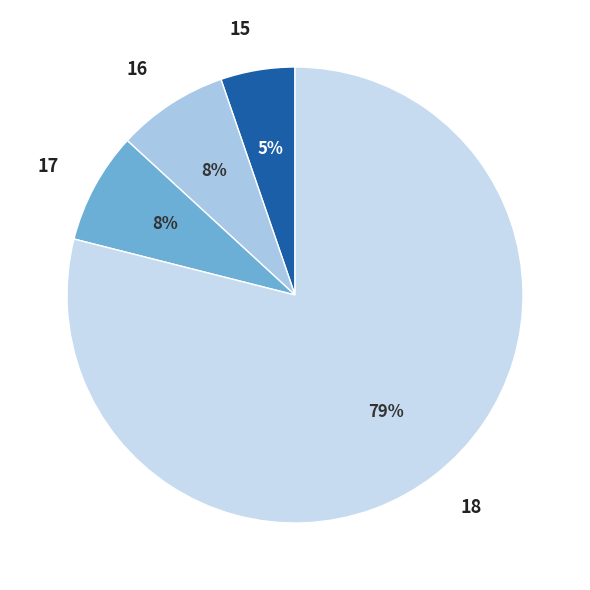

Which category accounts for the majority?

18